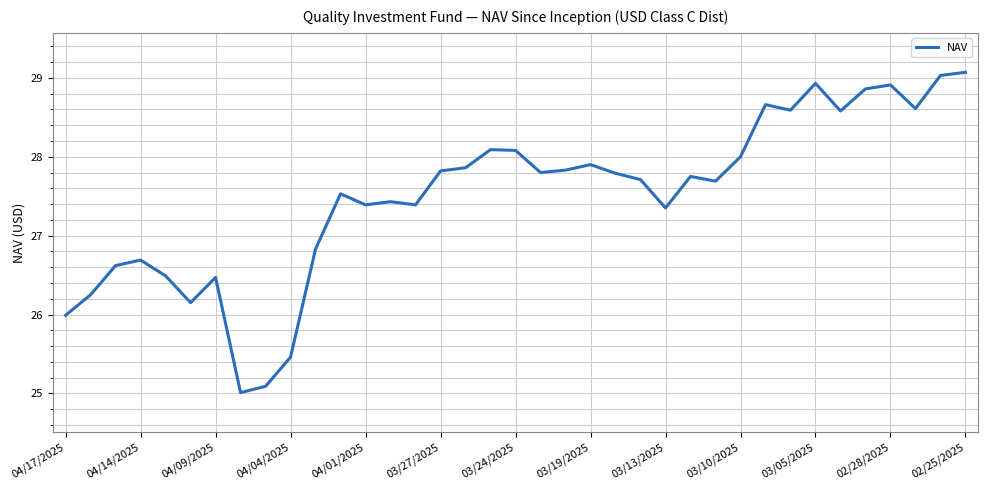

What is the difference between the maximum and minimum values?

4.1